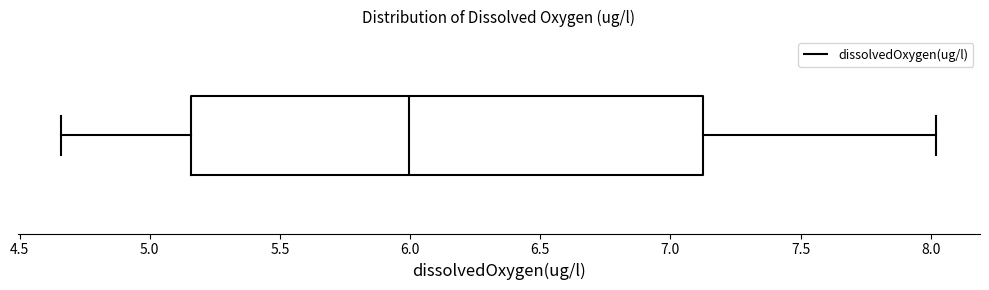

Transcribe this box plot: give where the median line is, the range the box spans, and where the two whiskers end, as read against the x-axis. The values are not printed on the chart, so give them approximately, as read against the axis.

median 6.00, box 5.15 to 7.15, whiskers 4.65 to 8.00